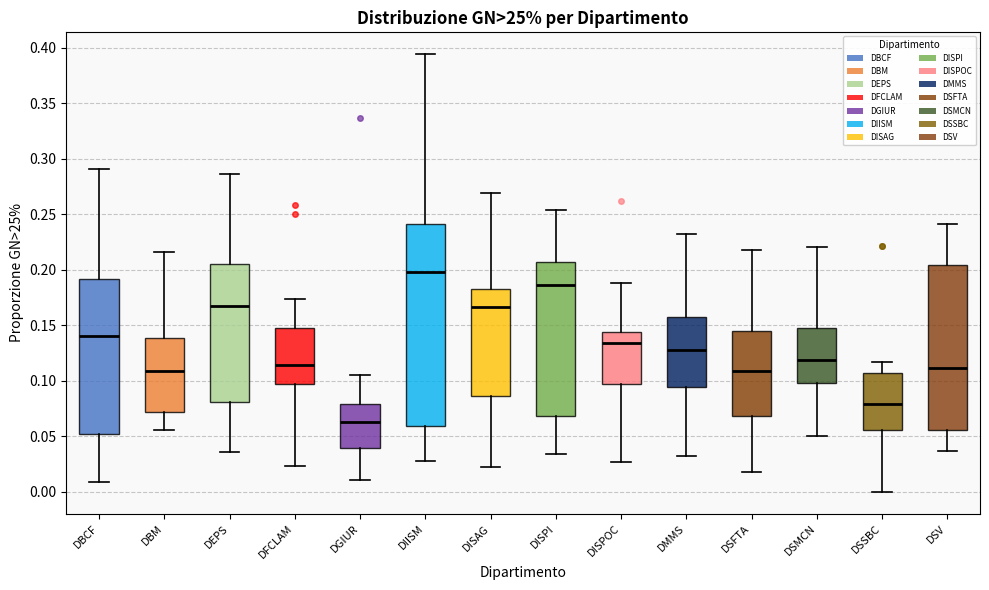

Which box's median line is the lowest?

DGIUR